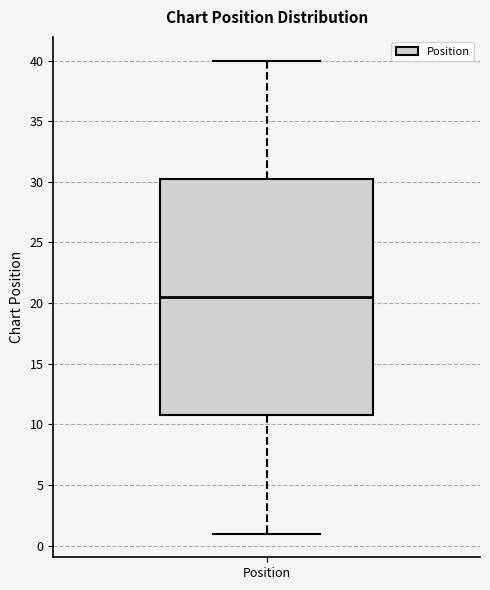

Read this box plot against the y-axis: the position of the median line, the range covered by the box, and the ends of both whiskers. The values are not printed on the chart, so give them approximately, as read against the axis.

median 20.5, box 11.0 to 30.5, whiskers 1.0 to 40.0